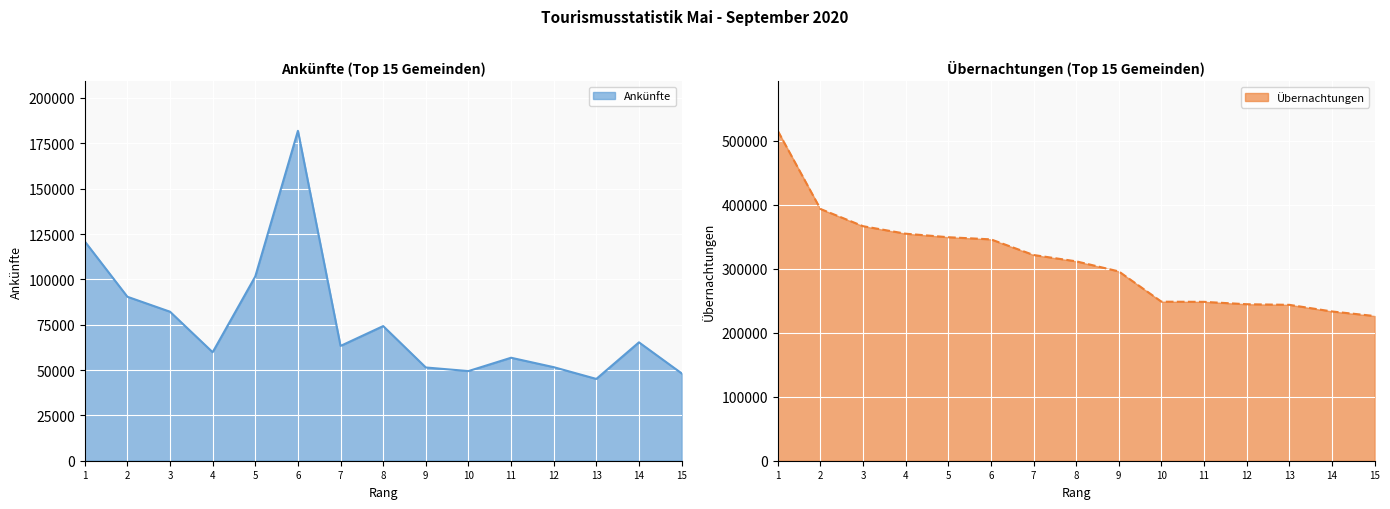

What is the value of the Übernachtungen point at the 6th from the left?

345662